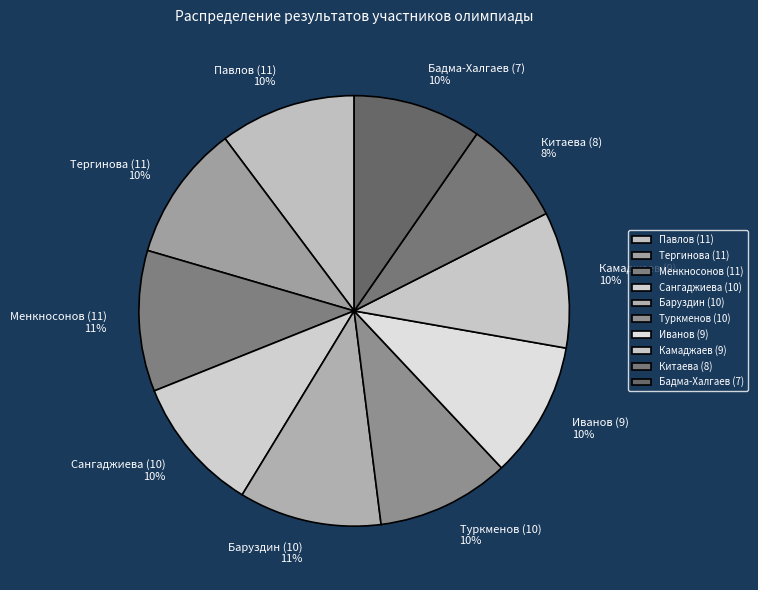

Approximately how many times larger is the value at Туркменов (10) compared to Иванов (9)?

1.0